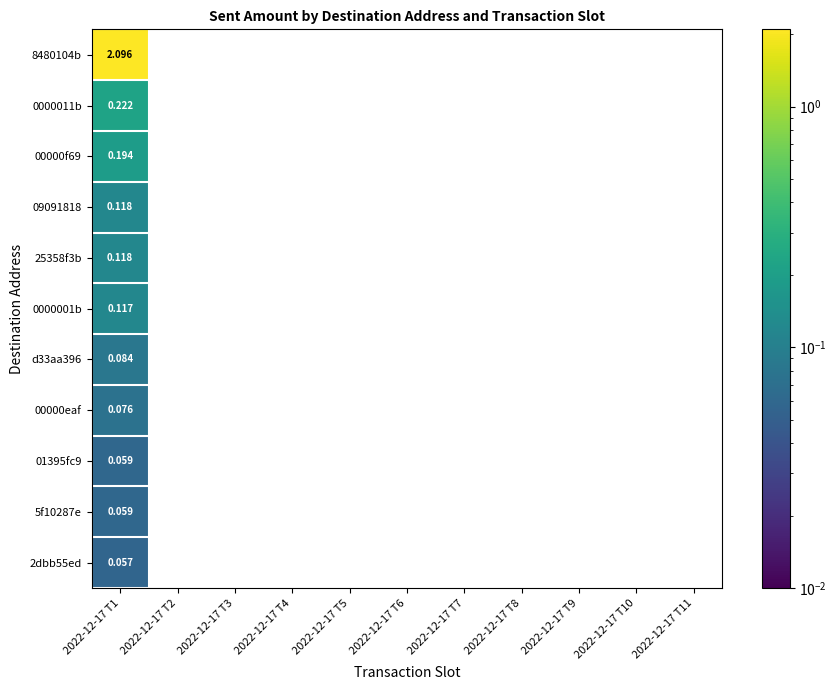

Count the number of categories in the chart.

11